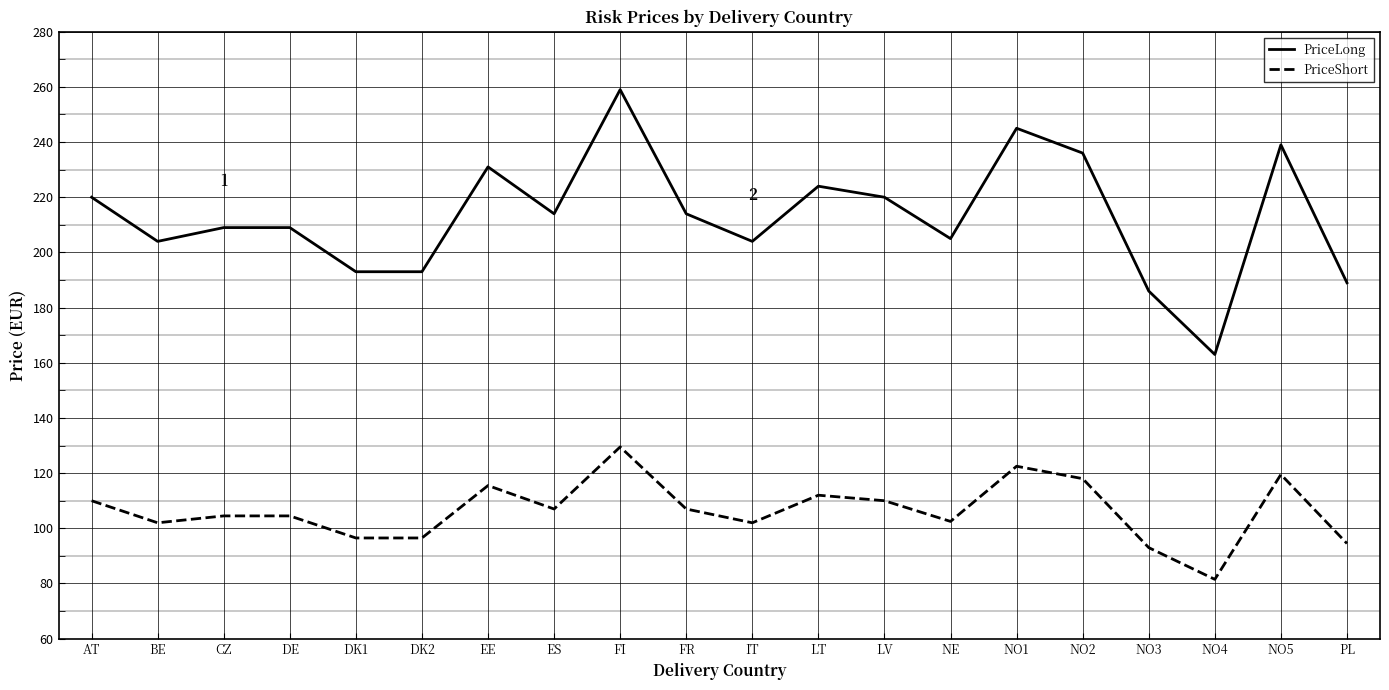

What is the lowest value of the PriceLong series?

163.0